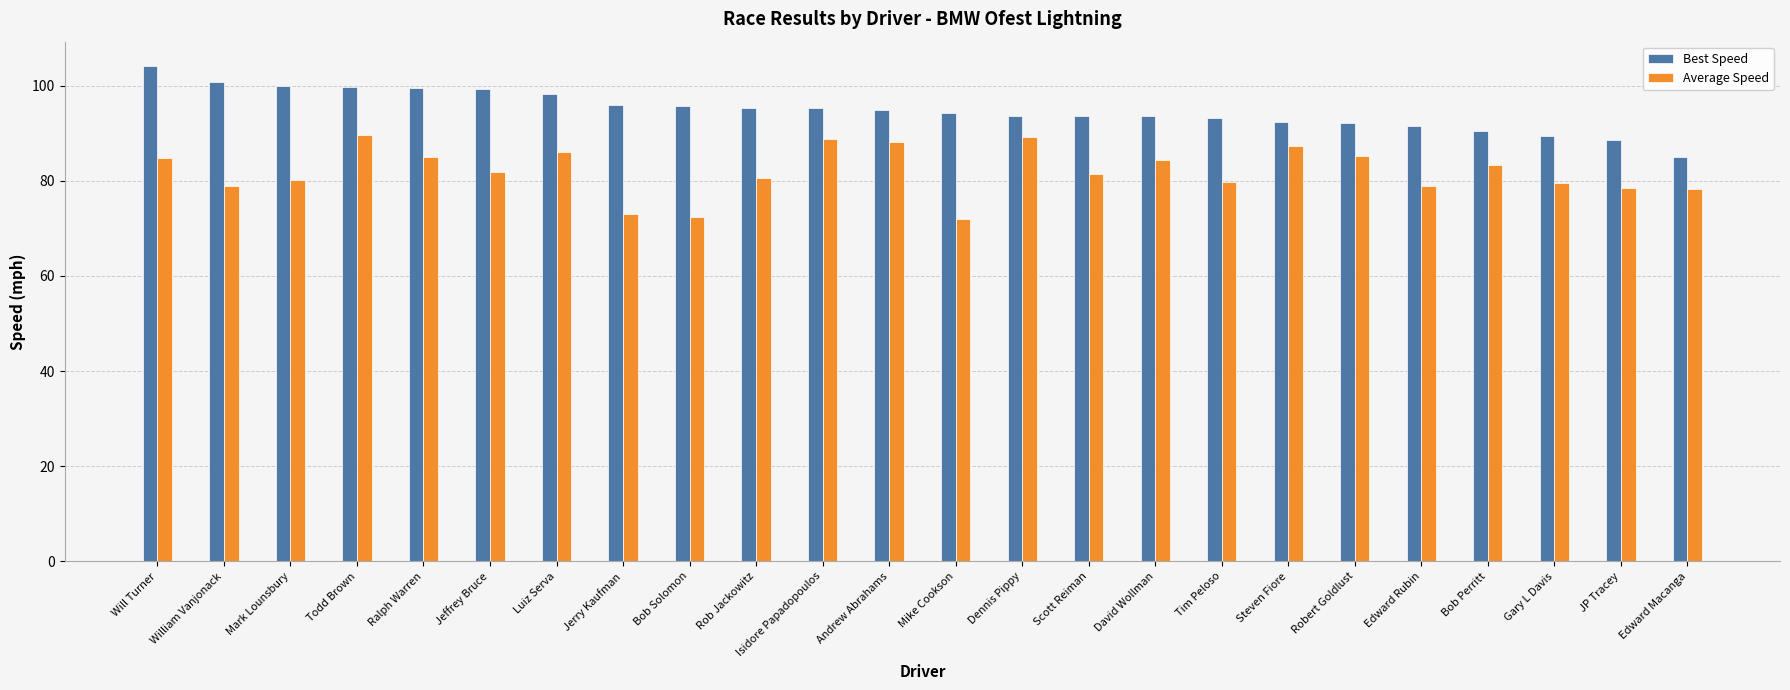

What value does the Best Speed series have at Tim Peloso?

93.2